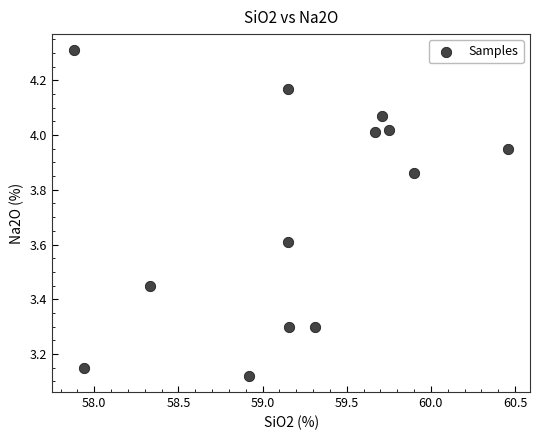

What is the range of Y values (max minus min)?

1.2